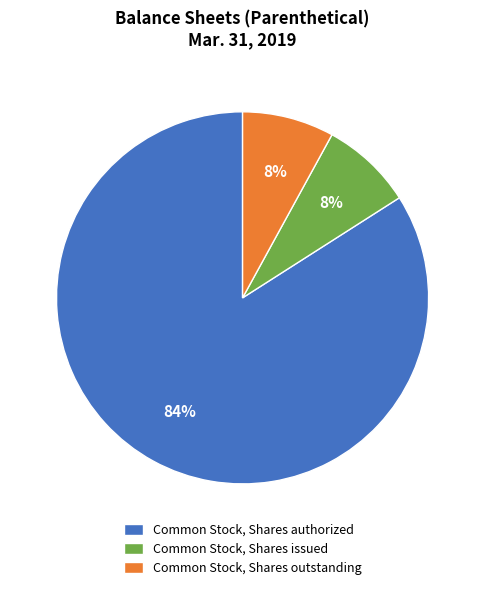

To the nearest percent, what is the average slice percentage?

33%